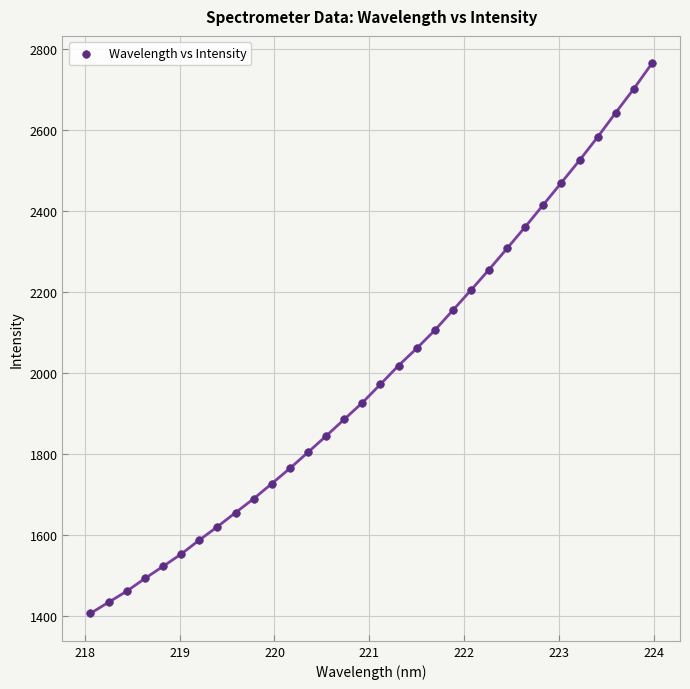

What is the range of X values (max minus min)?

5.9